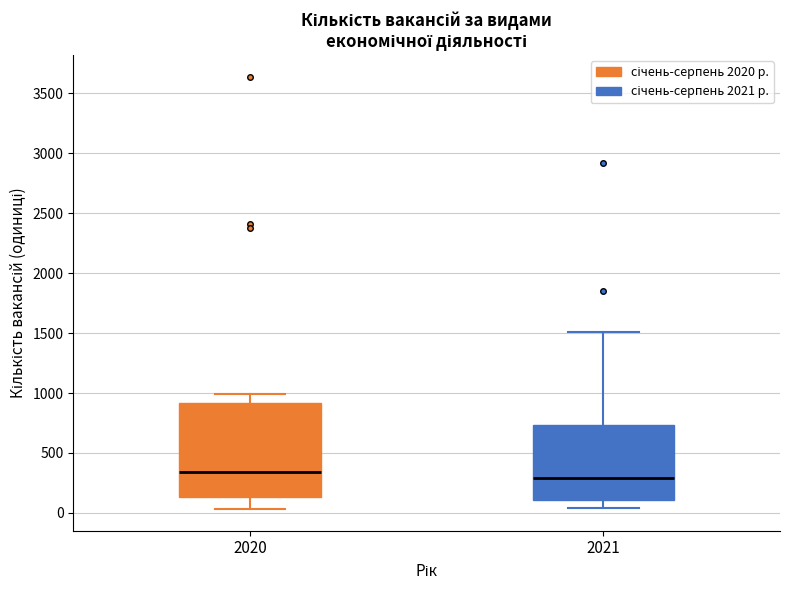

Comparing the boxes themselves (not the whiskers), which one is the tallest?

2020